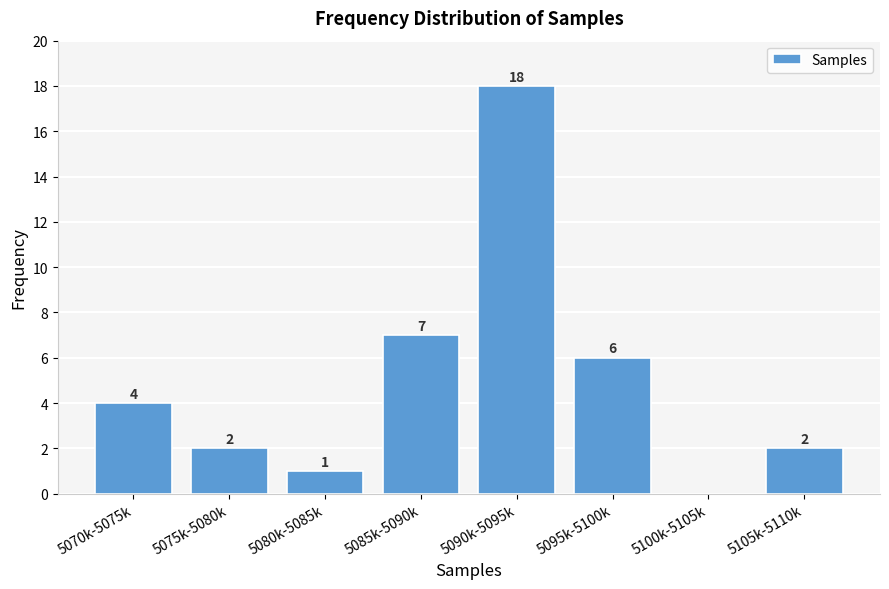

Reading left to right, what are all the values shown in this chart?

5070k-5075k=4	5075k-5080k=2	5080k-5085k=1	5085k-5090k=7	5090k-5095k=18	5095k-5100k=6	5100k-5105k=0	5105k-5110k=2